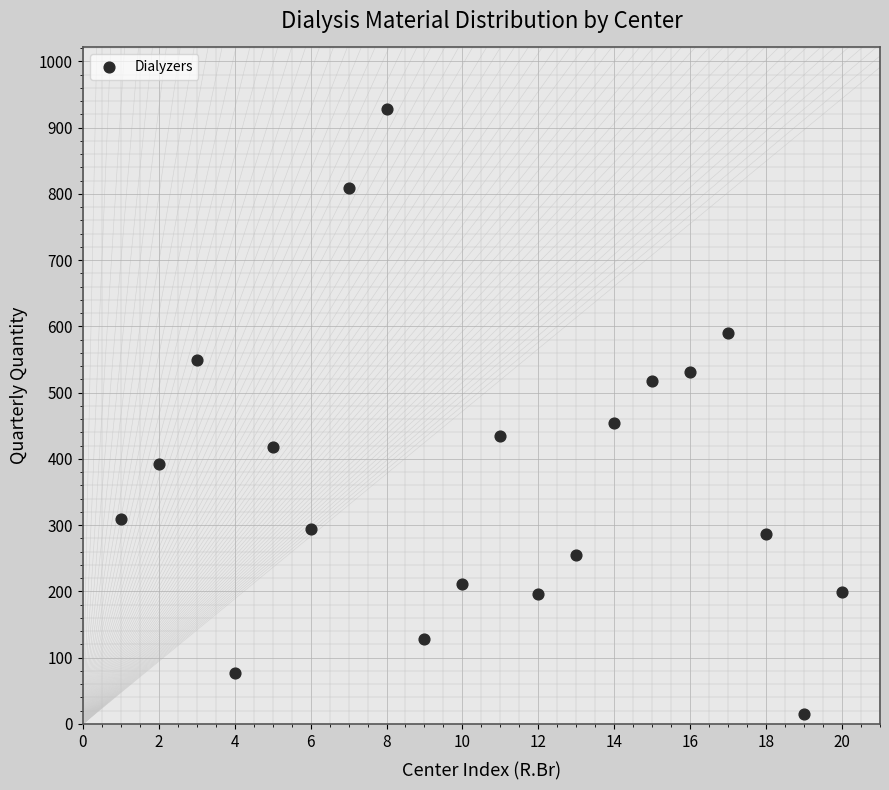

What Y value in the scatter plot is closest to 471?

454.1